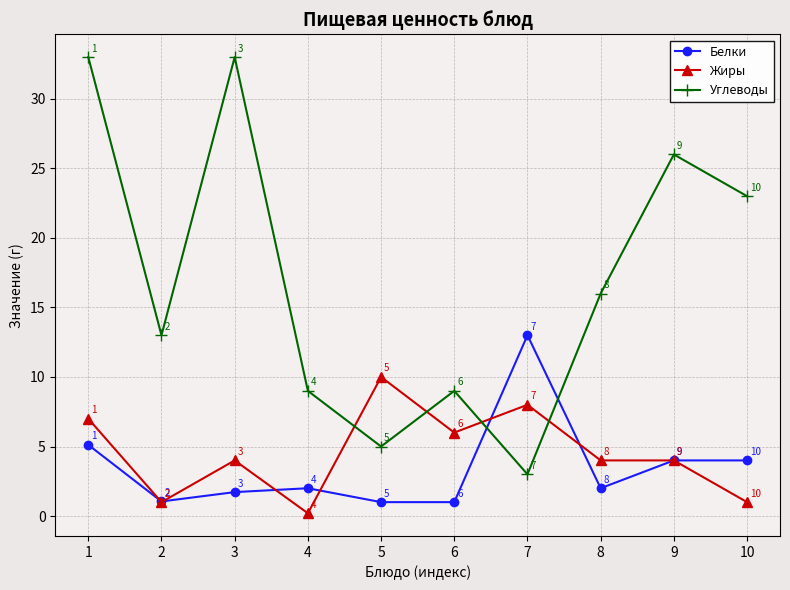

What is the maximum value for Белки?

13.0